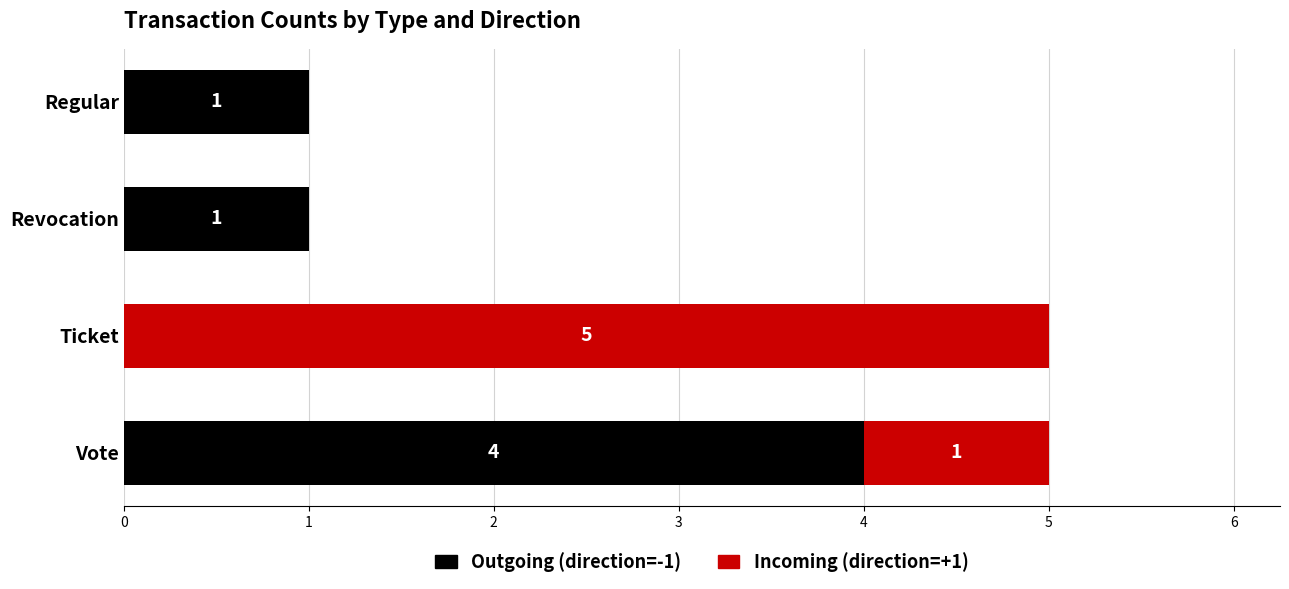

The value of Outgoing (direction=-1) at Vote is 7. True or false?

False